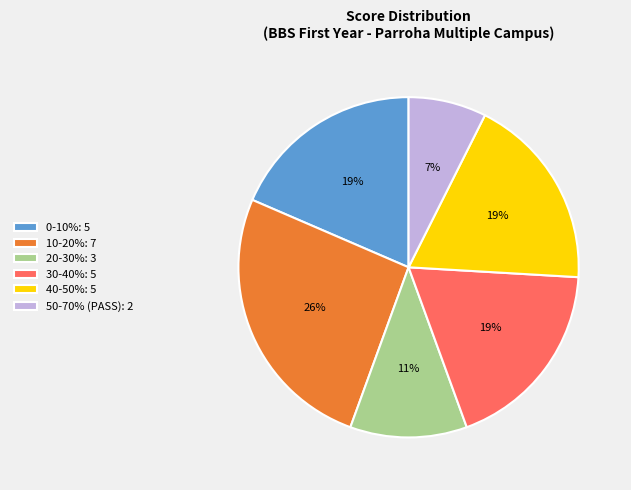

Which has a higher value, 50-70% (PASS): 2 or 40-50%: 5?

40-50%: 5